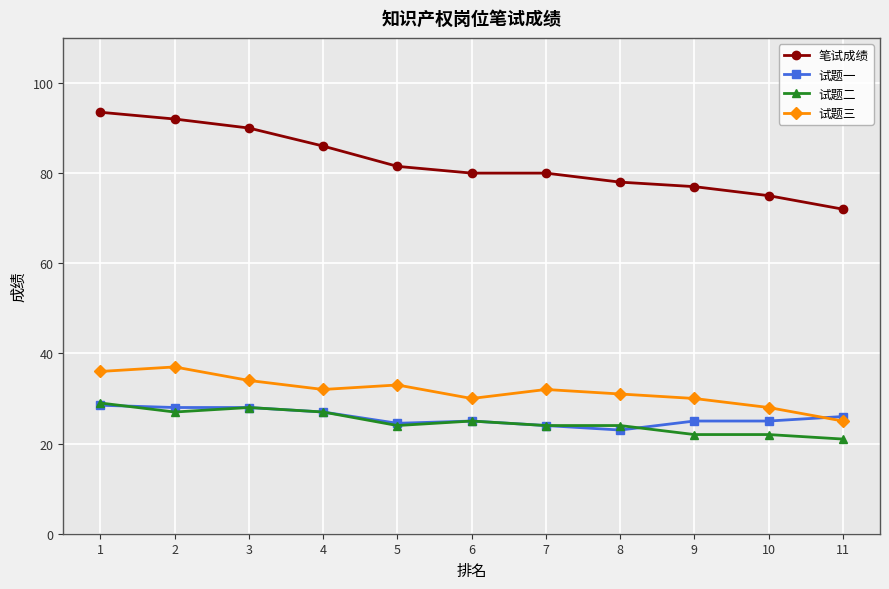

Which series has the largest total across all categories?

笔试成绩